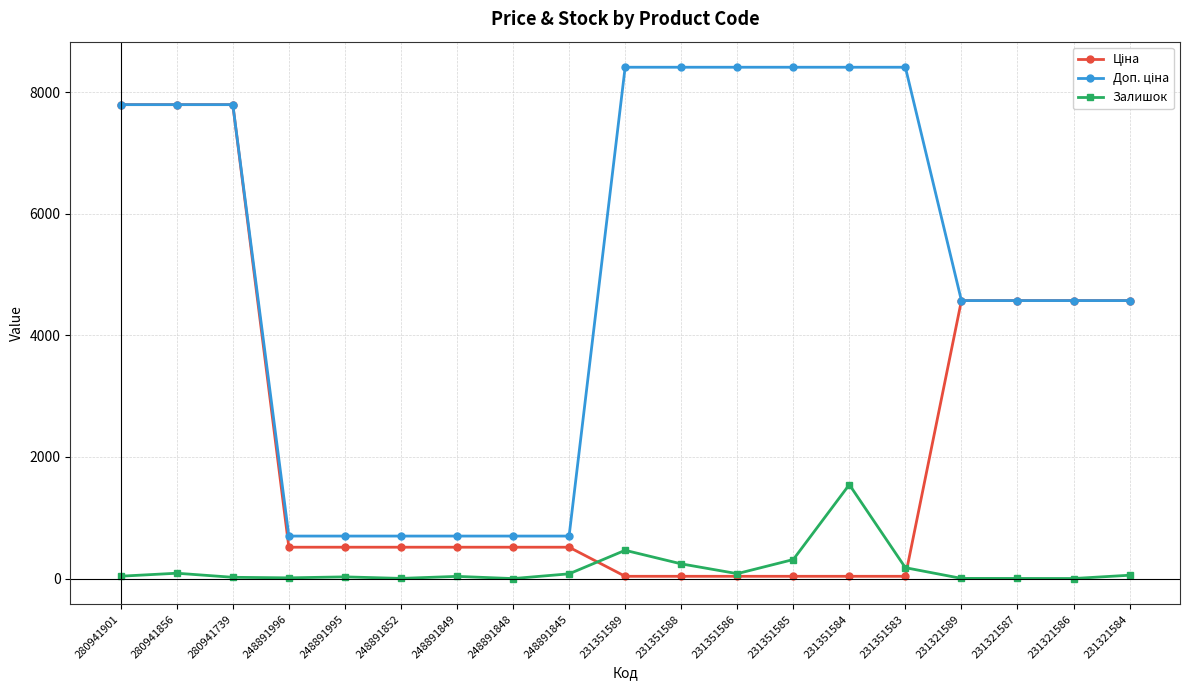

What is the greatest value displayed?

8408.0